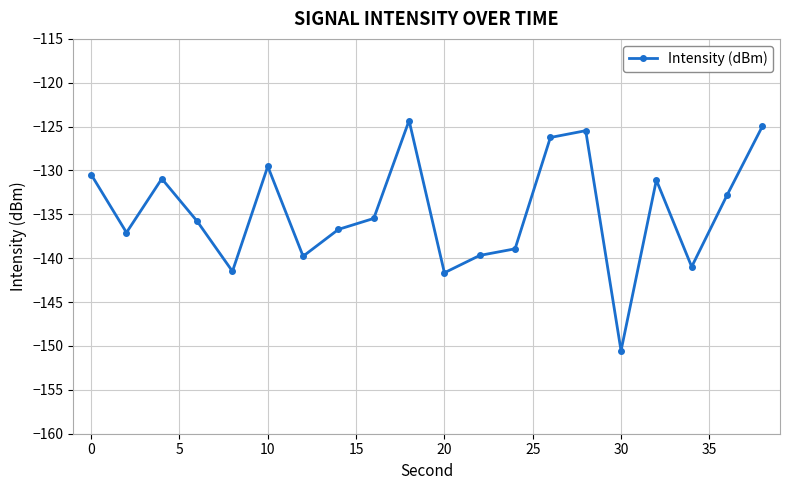

What is the sum of all values?

-2693.9